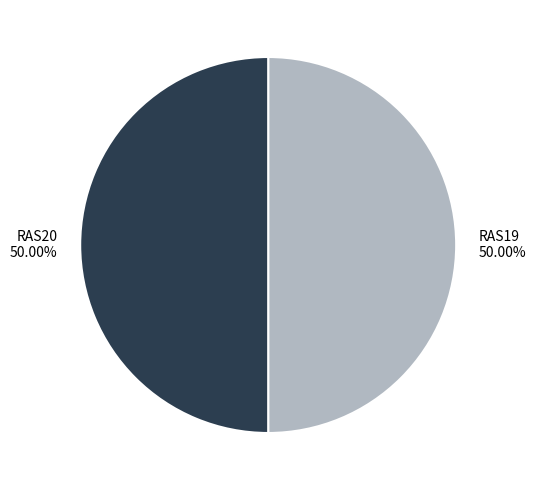

What is the ratio of the value at RAS20 50.00% to the value at RAS19 50.00%?

1.0